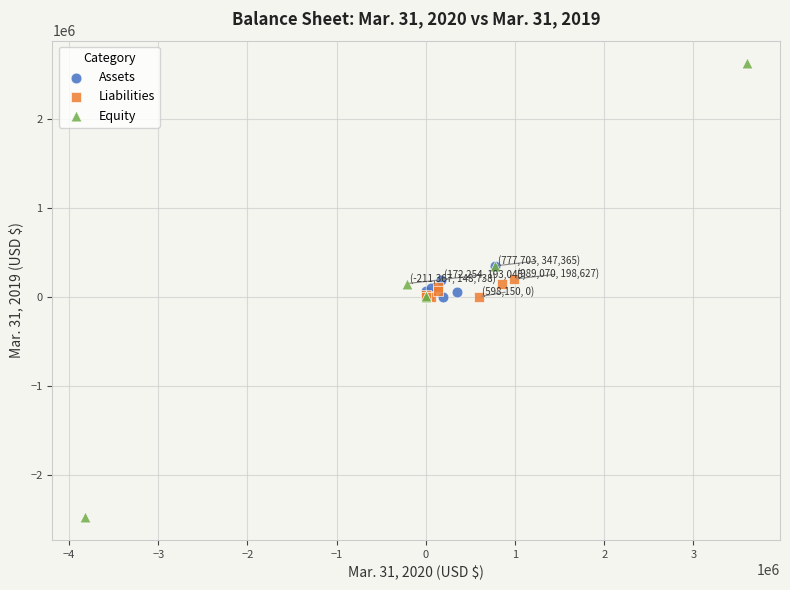

Which series reaches the maximum Y coordinate?

Equity